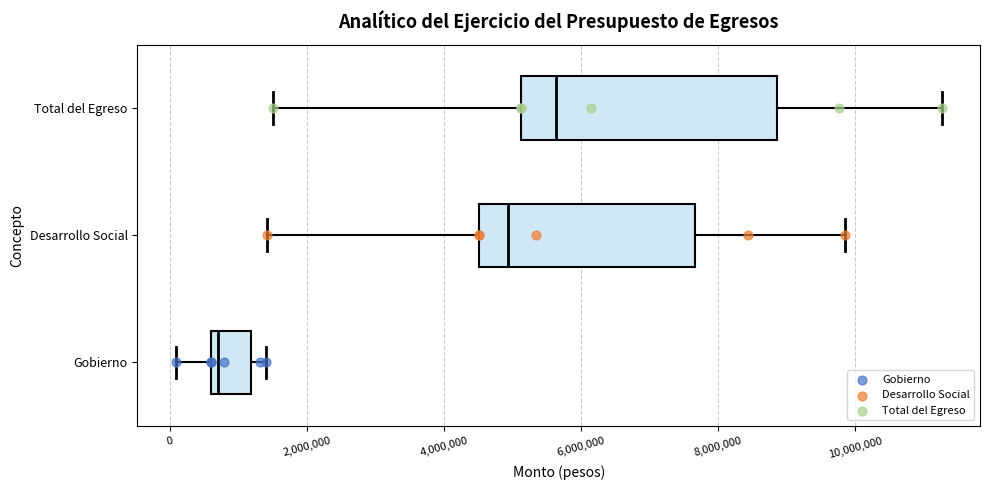

Which box is the widest, from its left edge to its right edge?

Total del Egreso